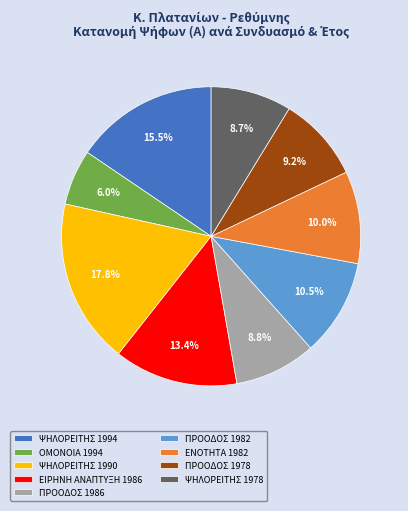

To the nearest percent, what is the average slice percentage?

11%